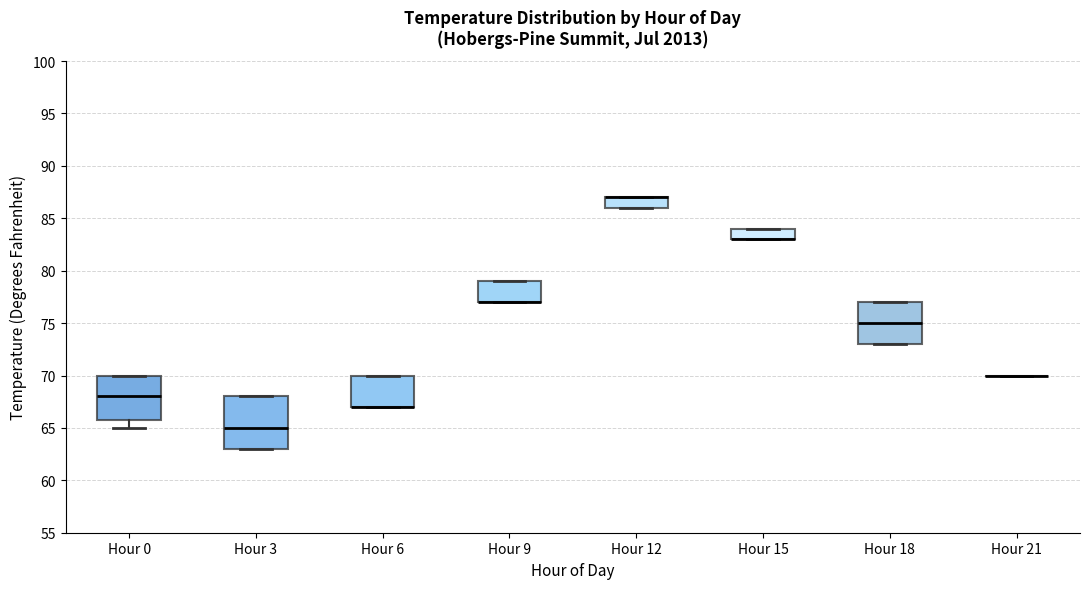

Reading left to right, read every box against the y-axis: the position of its median line, the range the box covers, and the ends of its whiskers. The values are not printed on the chart, so give them approximately, as read against the axis.

Hour 0: median 68, box 66 to 70, whiskers 65 to 70
Hour 3: median 65, box 63 to 68, whiskers 63 to 68
Hour 6: median 67 (drawn on the box's lower edge), box 67 to 70, whiskers 67 to 70
Hour 9: median 77 (drawn on the box's lower edge), box 77 to 79, whiskers 77 to 79
Hour 12: median 87 (drawn on the box's upper edge), box 86 to 87, whiskers 86 to 87
Hour 15: median 83 (drawn on the box's lower edge), box 83 to 84, whiskers 83 to 84
Hour 18: median 75, box 73 to 77, whiskers 73 to 77
Hour 21: box collapsed to a line at 70, whiskers 70 to 70